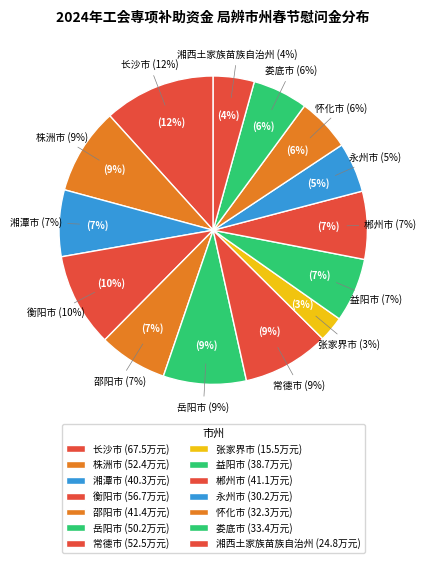

Rank the categories by value from lowest to highest.

张家界市, 湘西土家族苗族自治州, 永州市, 怀化市, 娄底市, 益阳市, 湘潭市, 郴州市, 邵阳市, 岳阳市, 株洲市, 常德市, 衡阳市, 长沙市